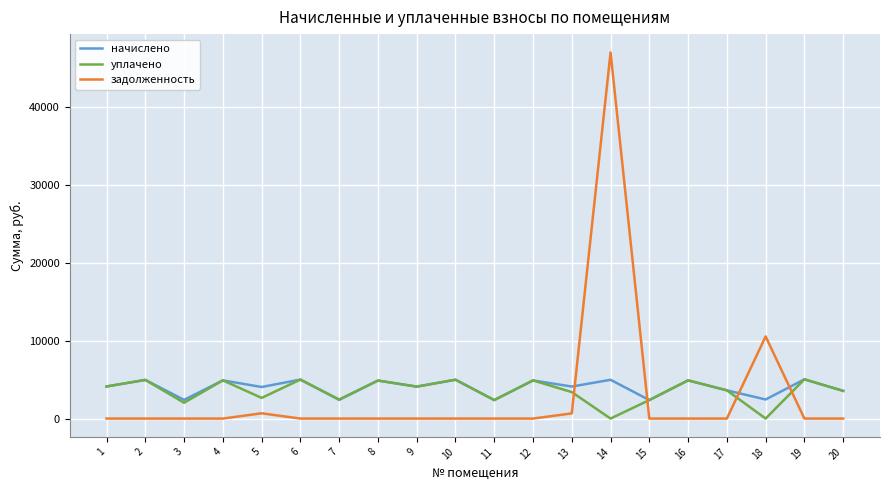

How many times do уплачено and задолженность cross each other?

4